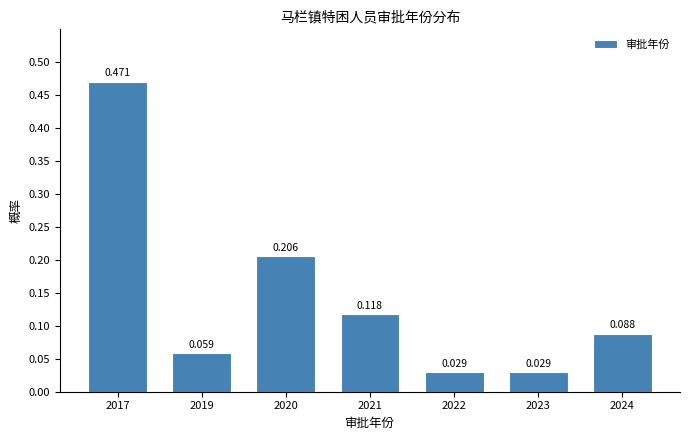

How many bars are there in total?

7